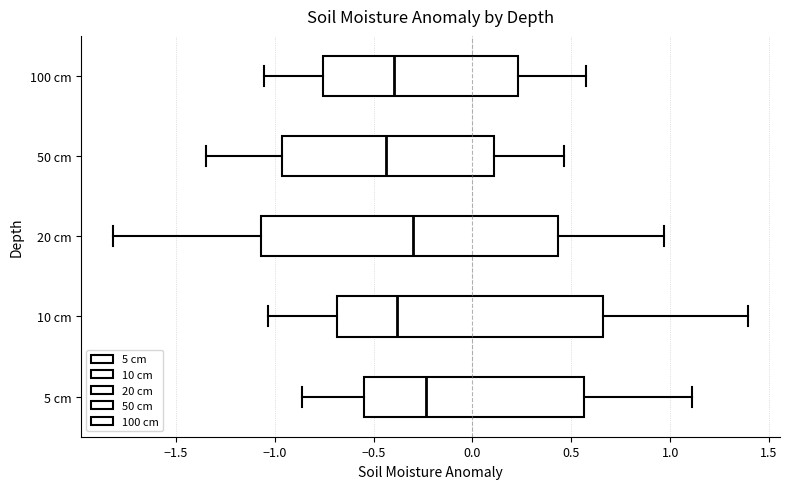

Reading bottom to top, read every box against the x-axis: the position of its median line, the range the box covers, and the ends of its whiskers. The values are not printed on the chart, so give them approximately, as read against the axis.

5 cm: median -0.25, box -0.55 to 0.55, whiskers -0.85 to 1.10
10 cm: median -0.40, box -0.70 to 0.65, whiskers -1.05 to 1.40
20 cm: median -0.30, box -1.05 to 0.45, whiskers -1.80 to 0.95
50 cm: median -0.45, box -0.95 to 0.10, whiskers -1.35 to 0.45
100 cm: median -0.40, box -0.75 to 0.25, whiskers -1.05 to 0.60